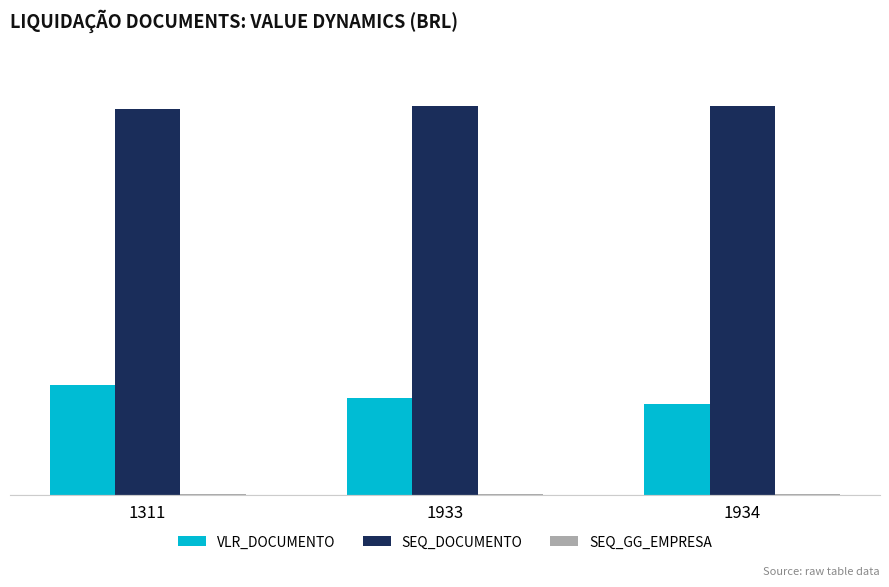

Is the value of SEQ_GG_EMPRESA at 1934 greater than the value of VLR_DOCUMENTO at 1933?

No